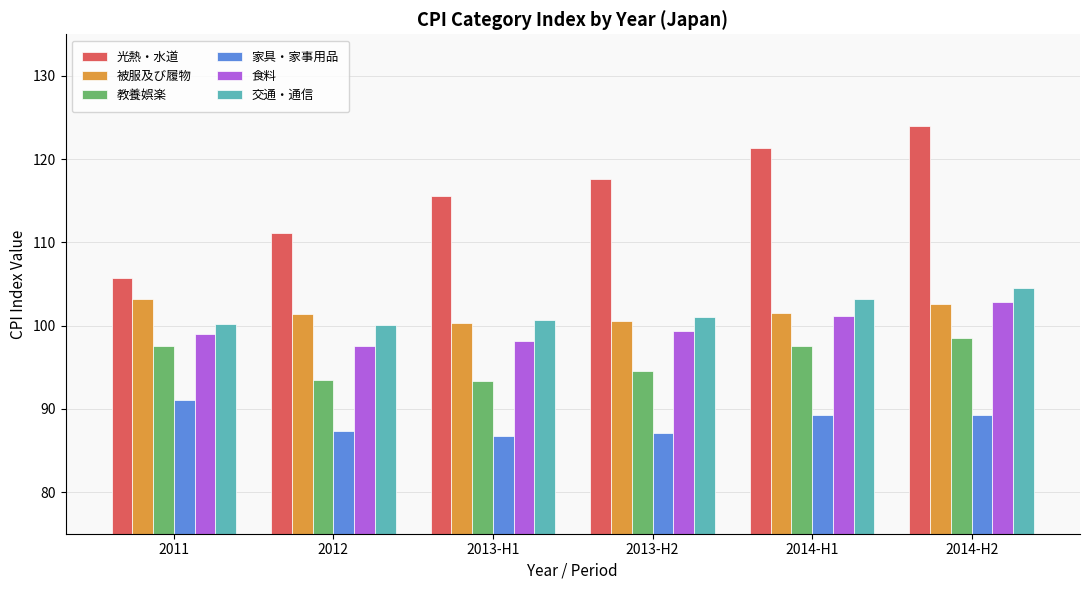

At which label does 光熱・水道 first exceed 117?

2013-H2